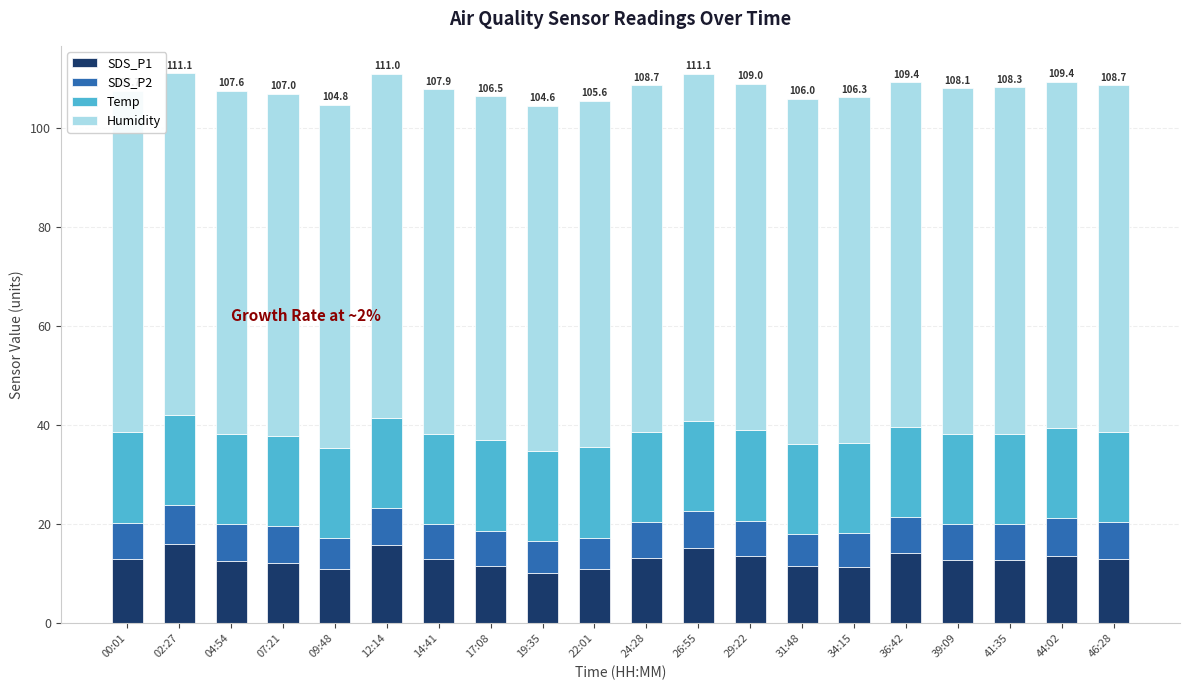

At which label is SDS_P1 closest to 13?

00:01